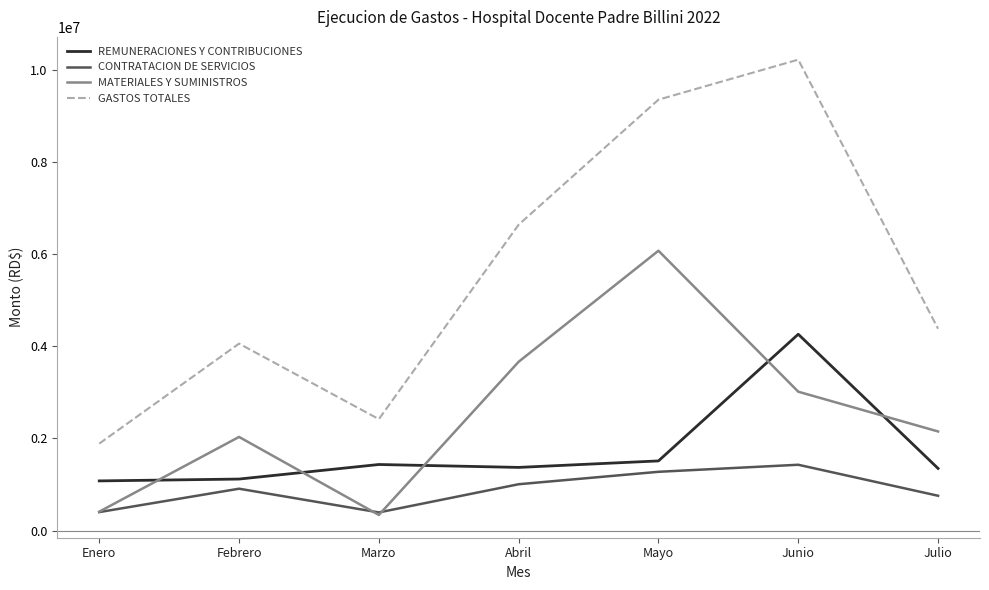

Is it true that GASTOS TOTALES equals 9347222.7 at Mayo?

True